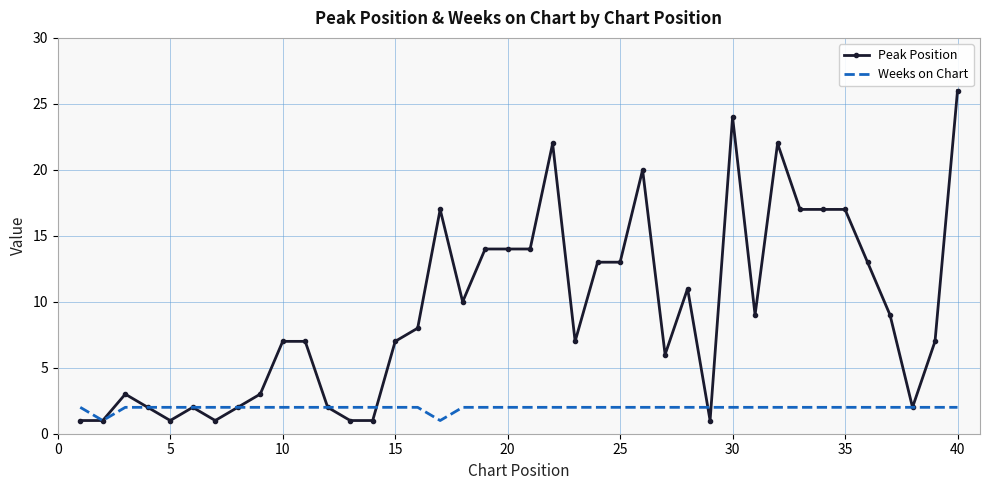

Rank the series by their maximum value, from highest to lowest.

Peak Position, Weeks on Chart